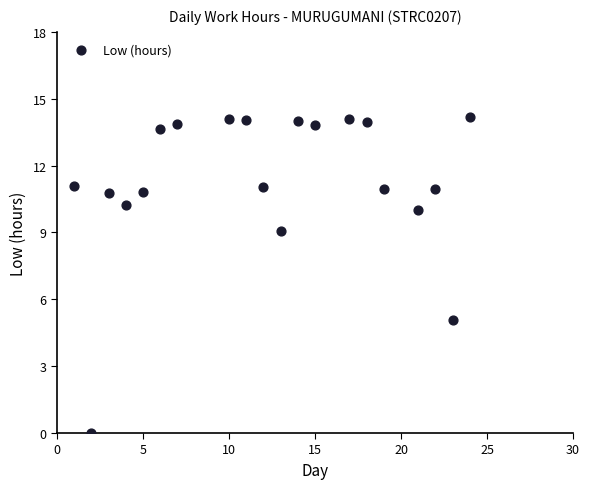

What is the range of X values (max minus min)?

23.0